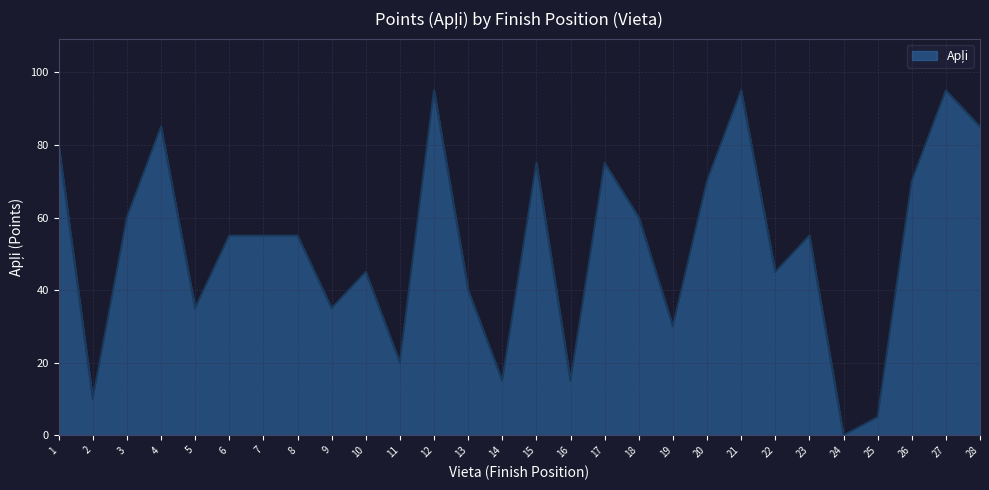

What is the approximate value at 22?

45